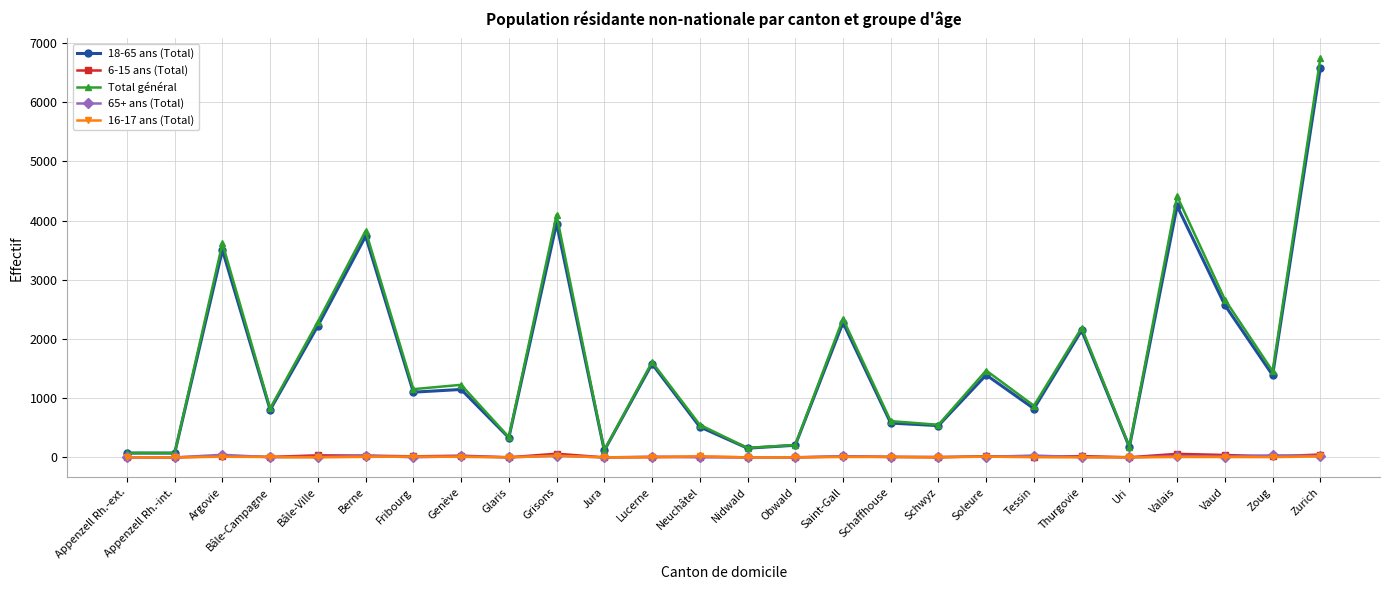

Which series has the widest spread of values?

Total général